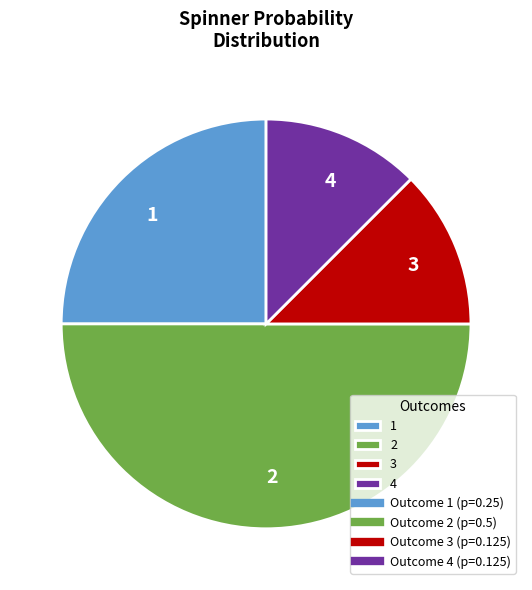

Do 2 and 4 together represent more than half of the pie?

Yes